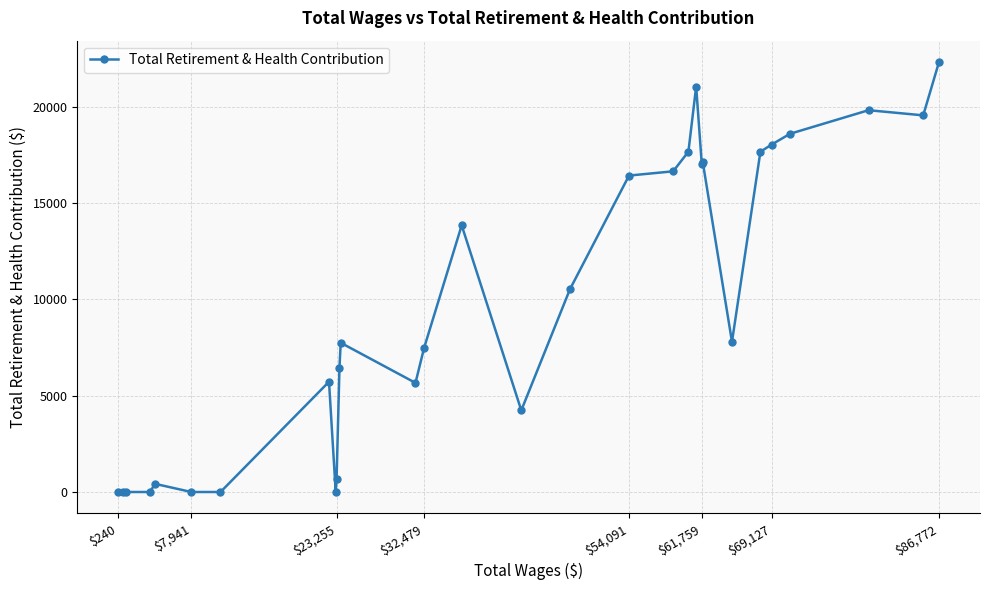

The value at $61,759 is 17048. True or false?

True